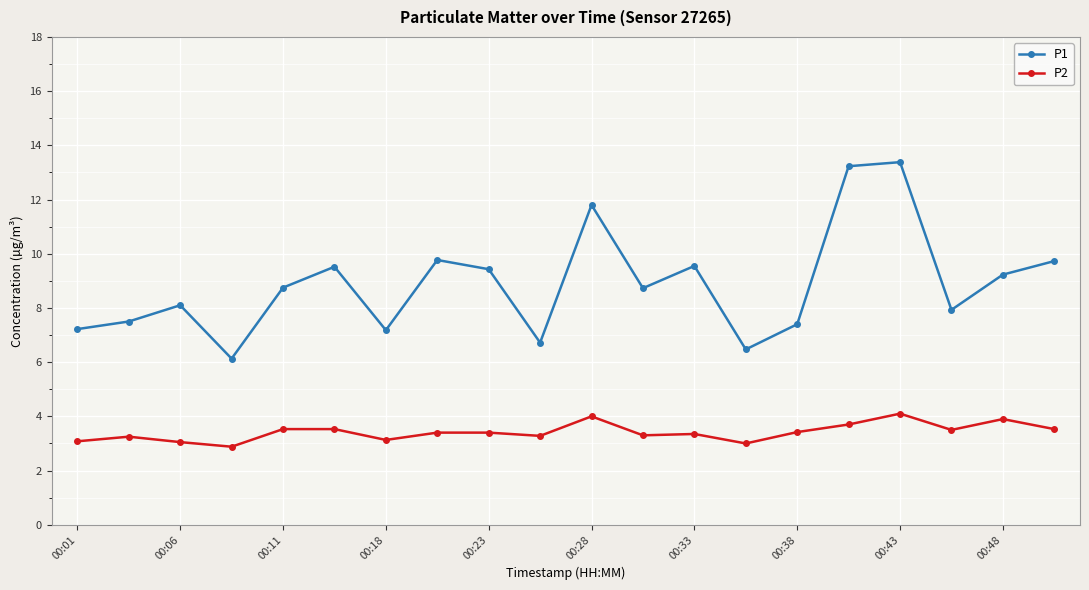

What is the minimum value for P1?

6.1